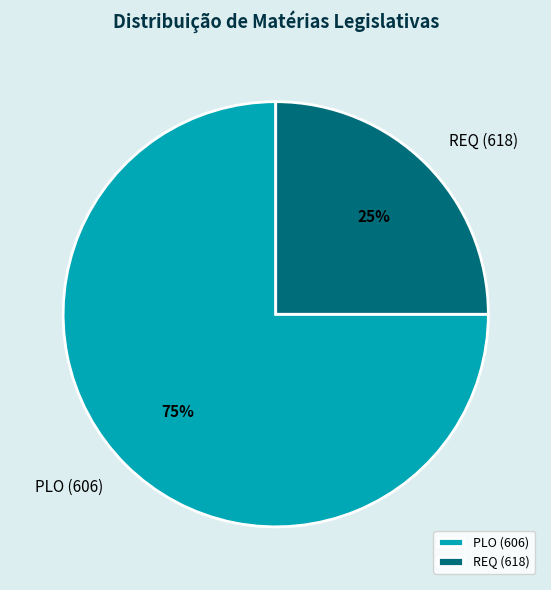

Do REQ (618) and PLO (606) together represent more than half of the pie?

Yes